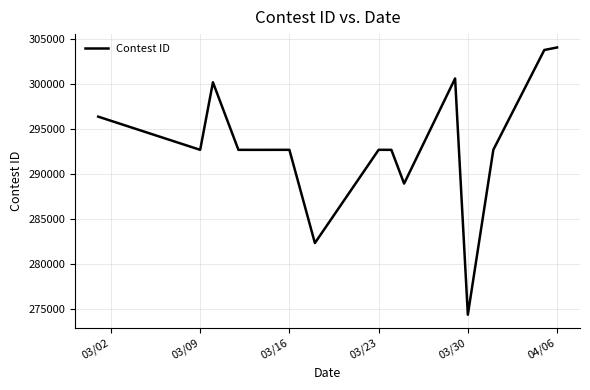

What is the minimum value shown in the chart?

274352